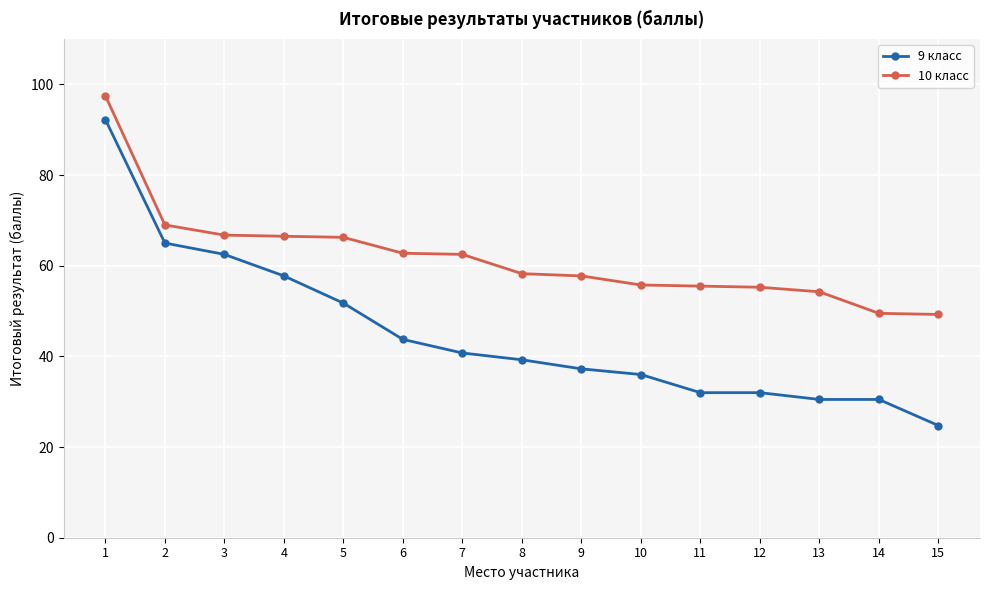

True or false: 9 класс and 10 класс cross at least once.

False